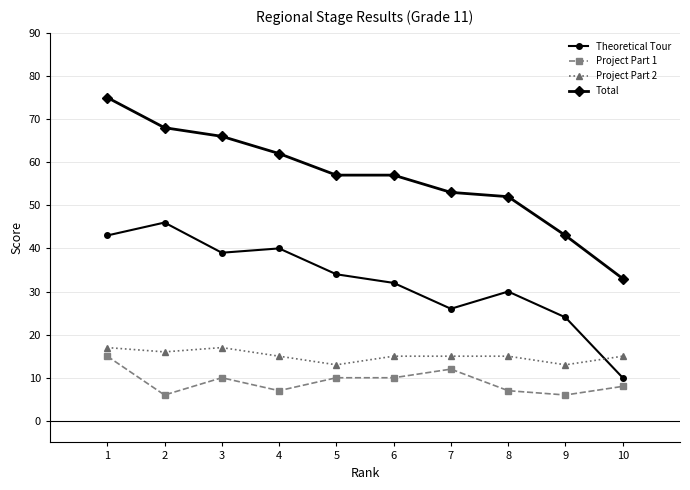

What is the difference between the maximum and minimum values in the Theoretical Tour series?

36